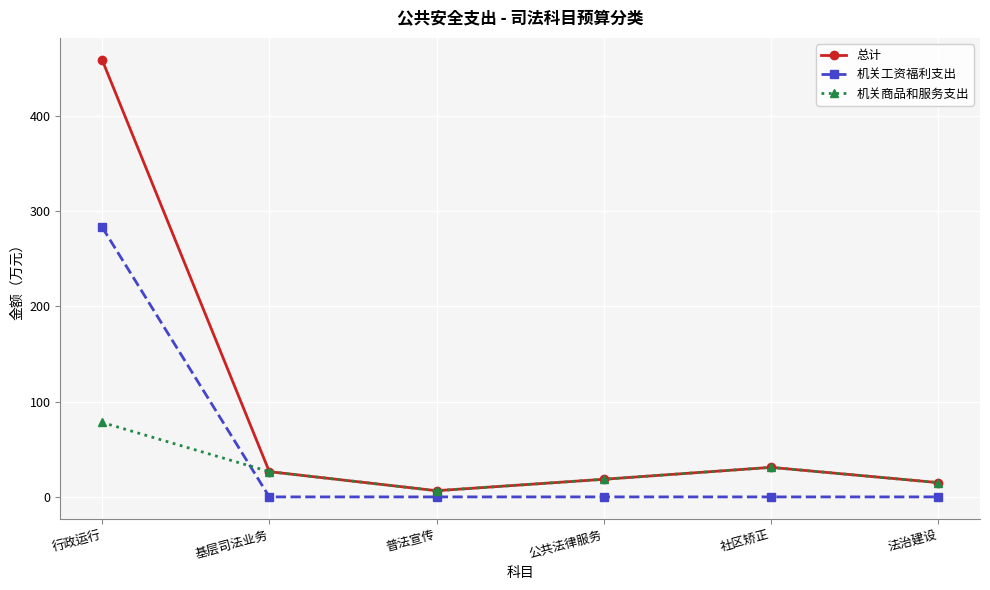

What is the value of the 机关工资福利支出 point at the 1st from the left?

283.1